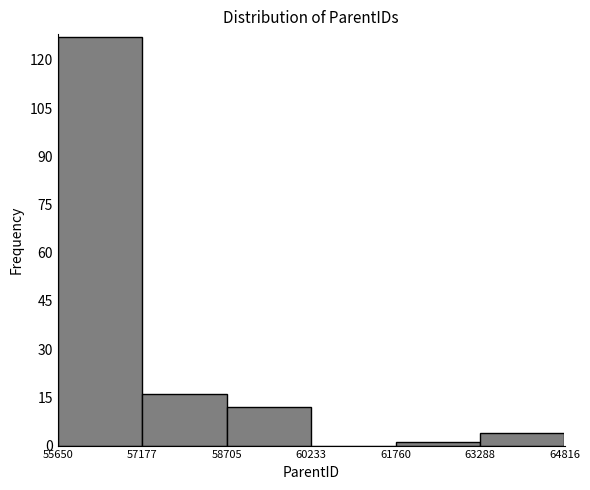

What is the height of the bar covering 55650 to 57177 on the x-axis? The values are not printed on the chart, so give them approximately, as read against the axis.

128